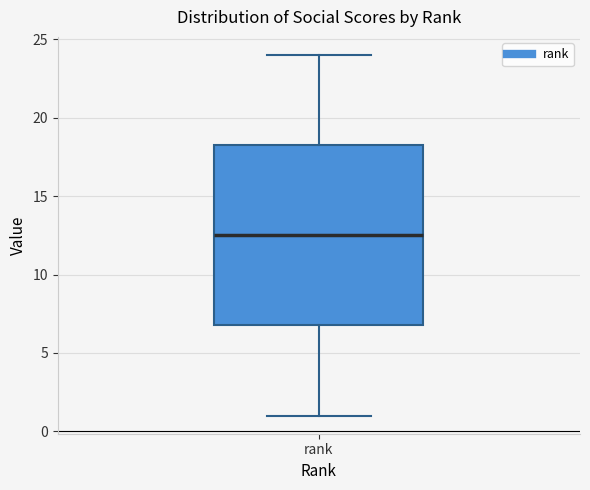

Where is the upper edge of the box for rank on the y-axis? The values are not printed on the chart, so give them approximately, as read against the axis.

18.5